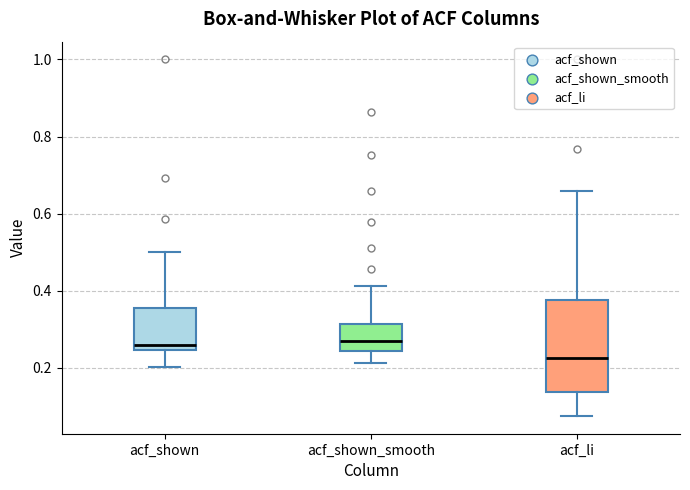

Comparing the boxes themselves (not the whiskers), which one is the tallest?

acf_li